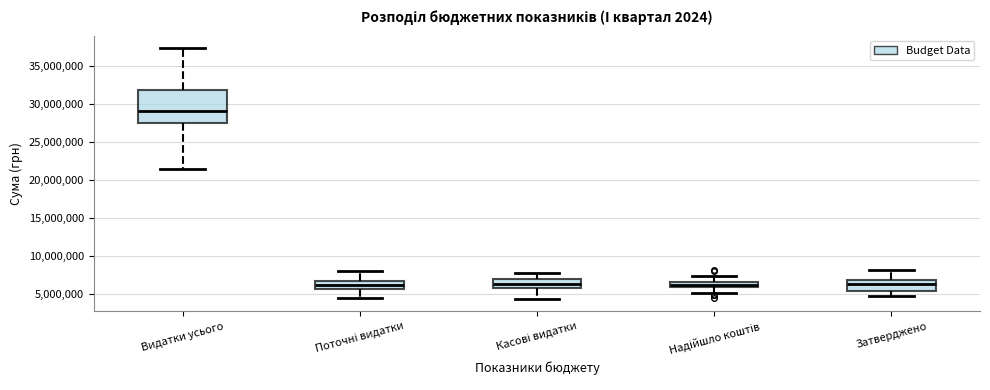

Which box has the highest median line?

Видатки усього